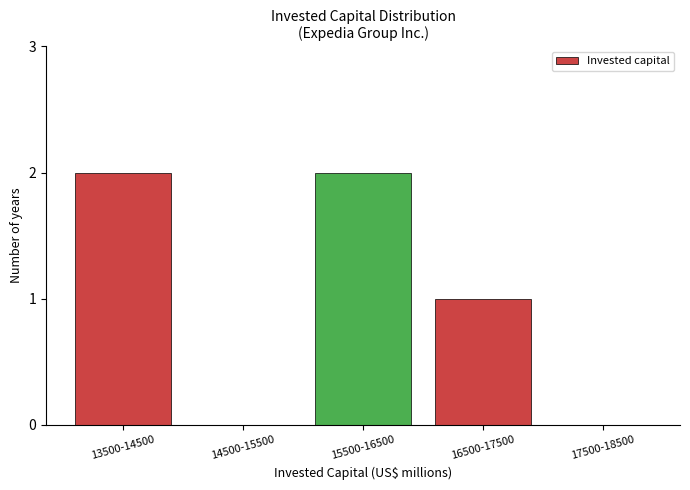

Reading left to right, extract all data points from this chart.

13500-14500=2	14500-15500=0	15500-16500=2	16500-17500=1	17500-18500=0